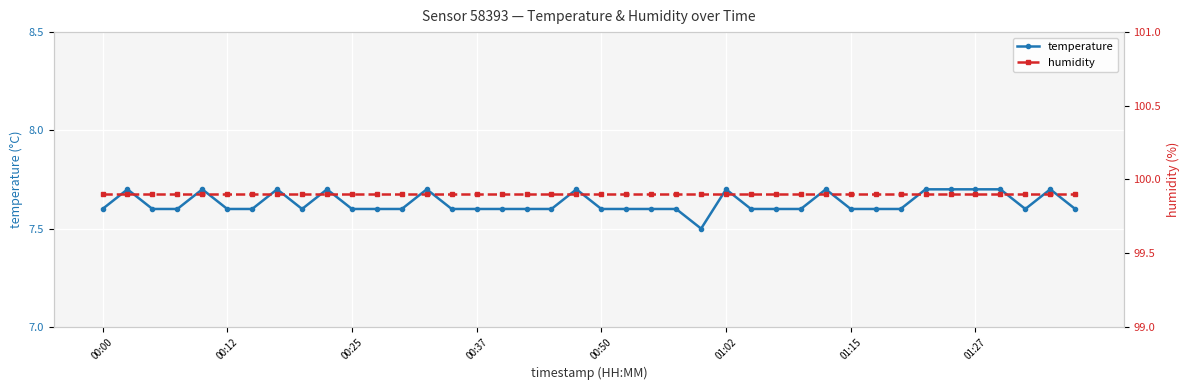

The value of temperature at 01:02 is 7.7. True or false?

True